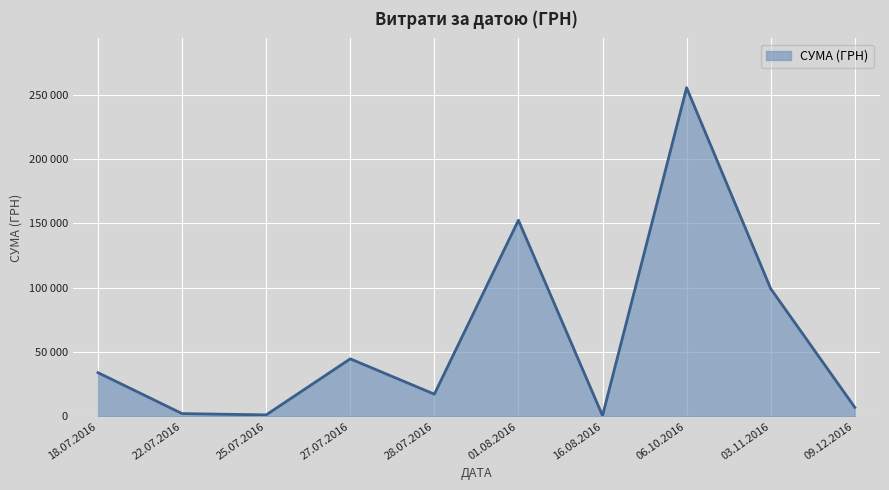

Does the chart display data point markers on the line(s)?

No